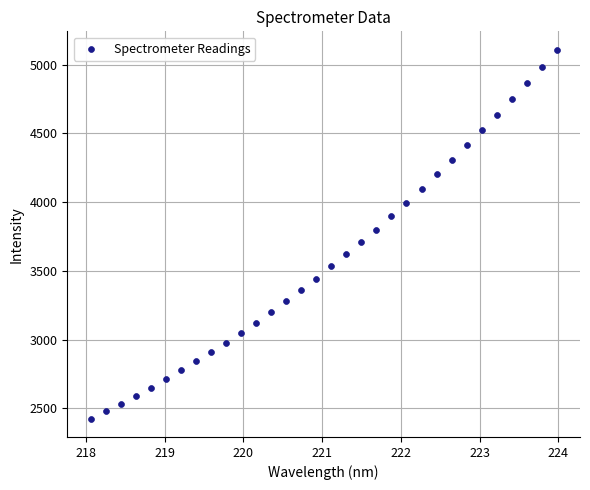

What is the range of Y values (max minus min)?

2682.1